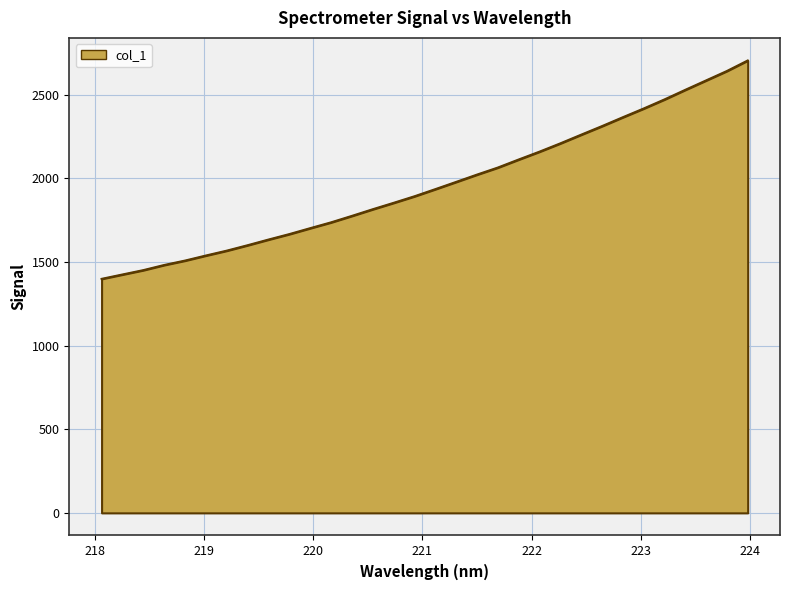

What is the smallest value displayed?

1399.0